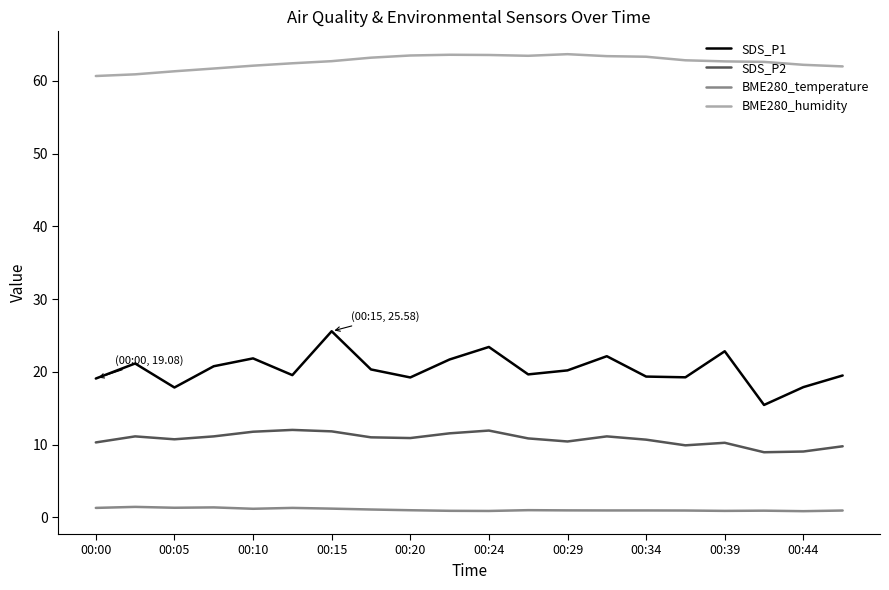

Which series has the largest range (max minus min)?

SDS_P1